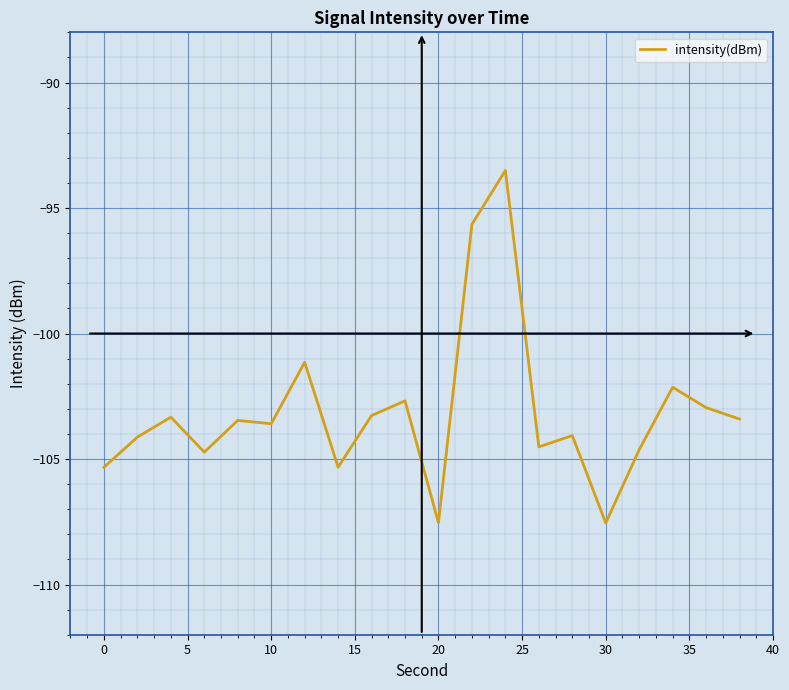

True or false: the data has more than 0 interior local peaks.

True